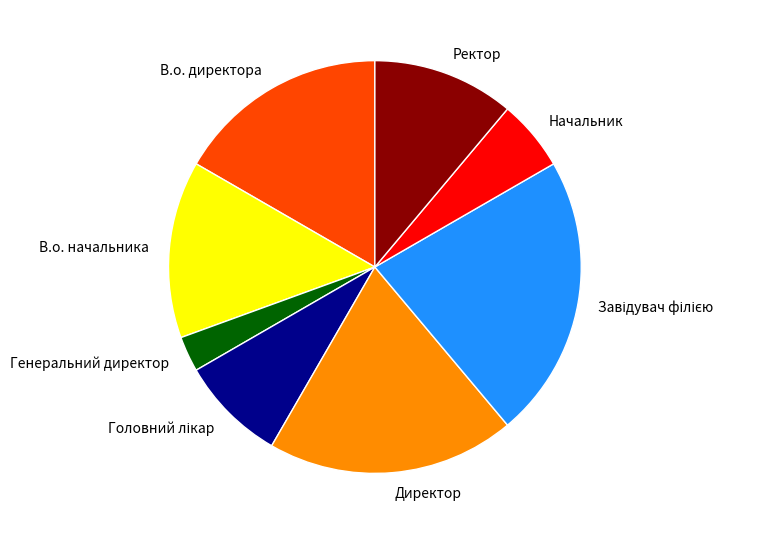

Is there a majority slice in this chart?

No